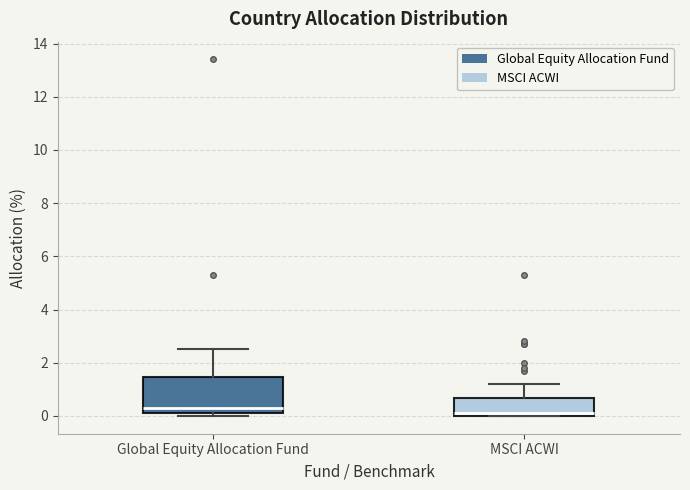

Where is the upper edge of the box for MSCI ACWI on the y-axis? The values are not printed on the chart, so give them approximately, as read against the axis.

0.6